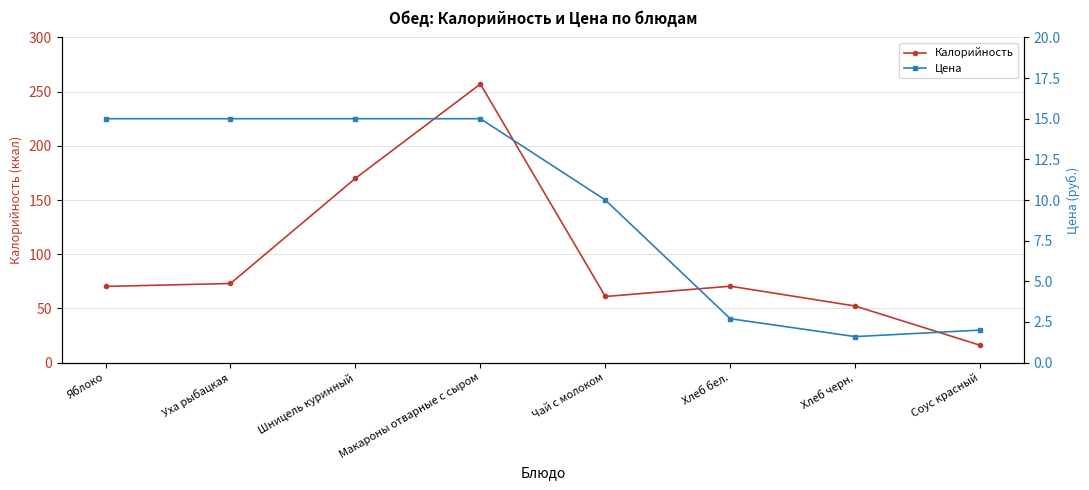

The Цена series shows 0.9 at Хлеб черн.. True or false?

False